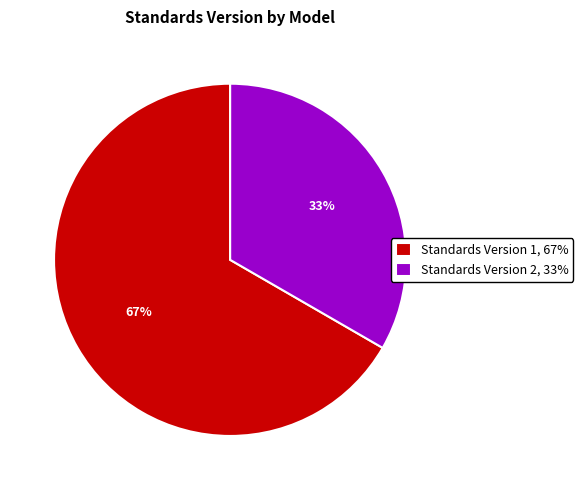

What is the largest slice in the pie chart?

Standards Version 1, 67%